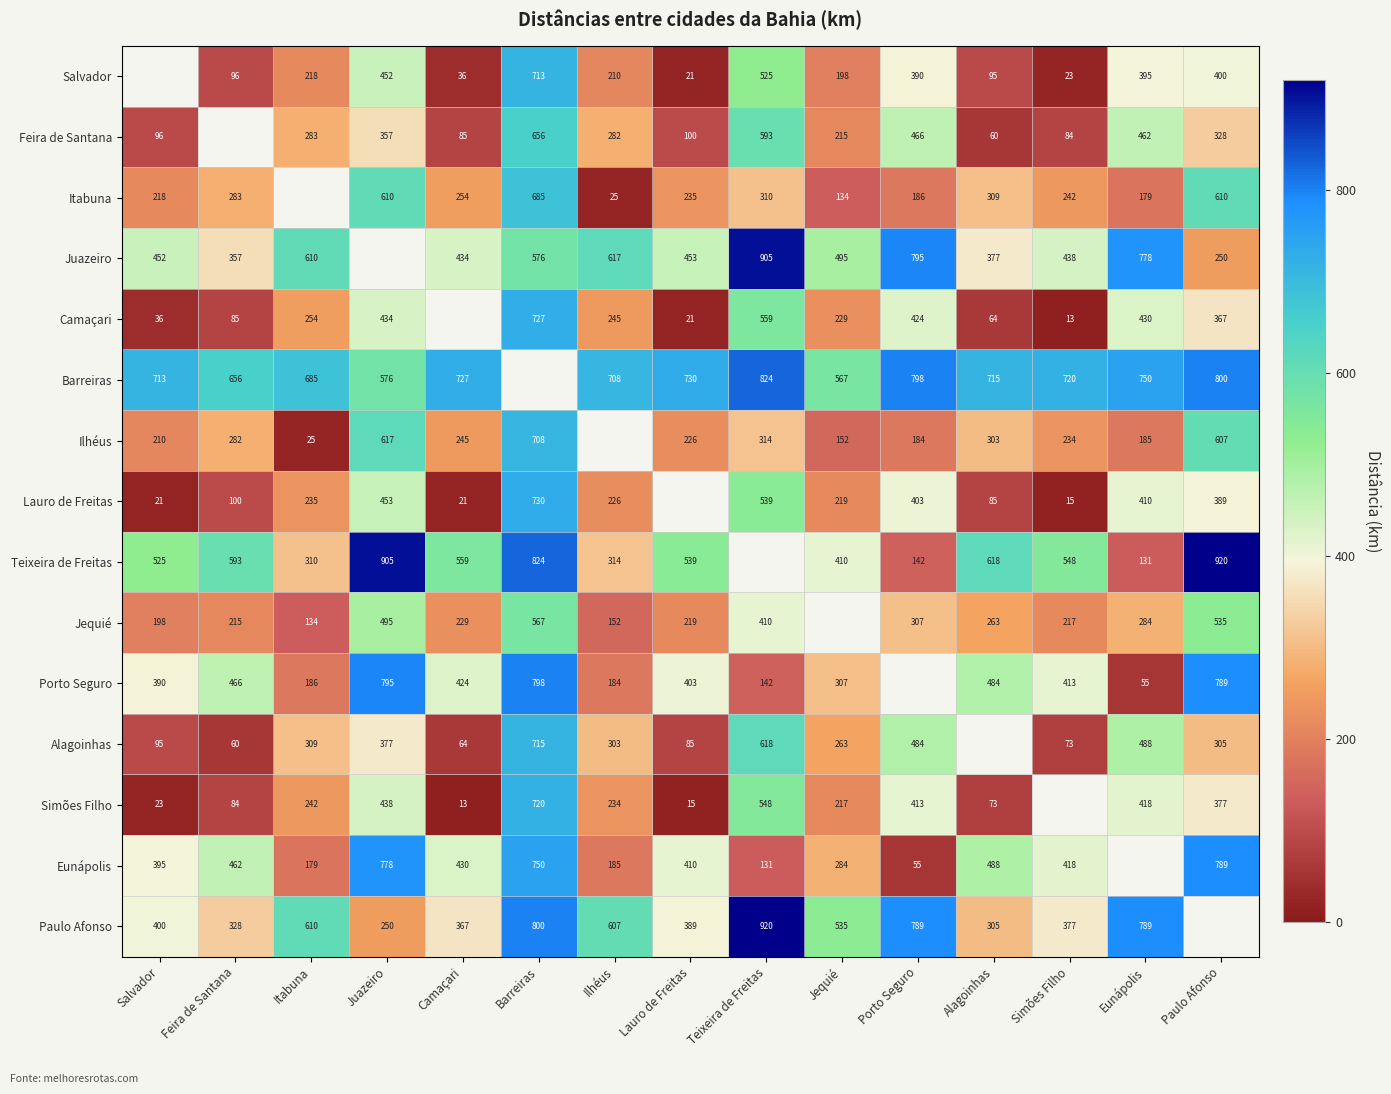

What is the difference between the highest and lowest values at Jequié?

433.0